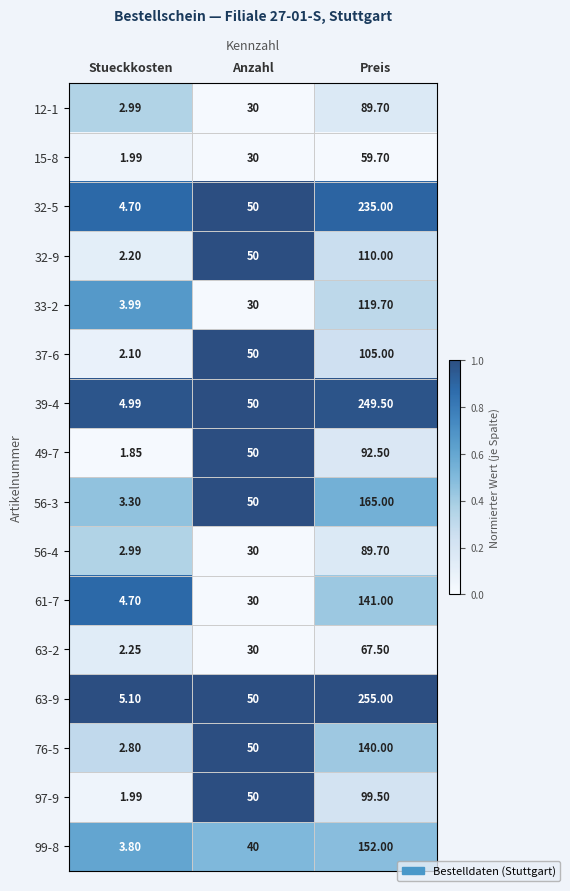

At which label does 32-5 reach its peak?

Preis